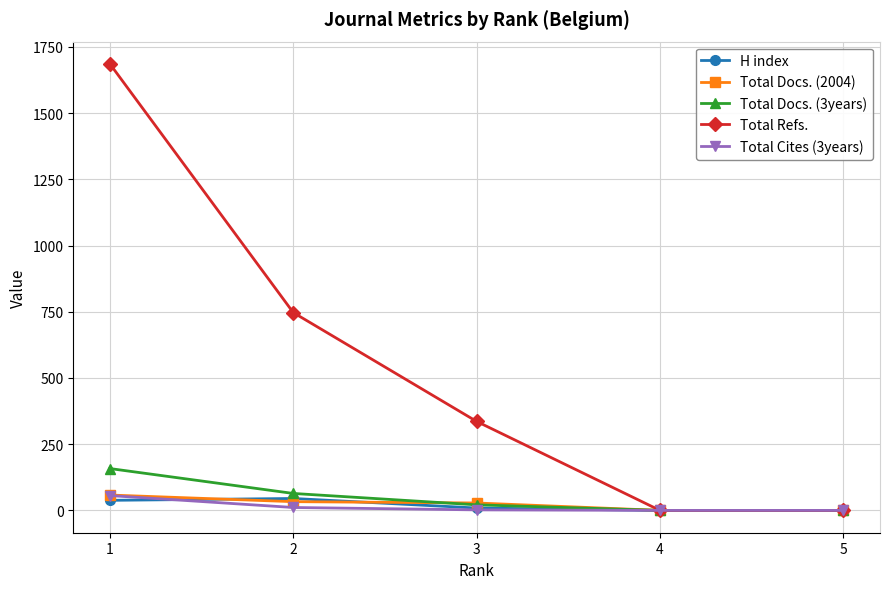

At which label is Total Docs. (3years) closest to 79?

2